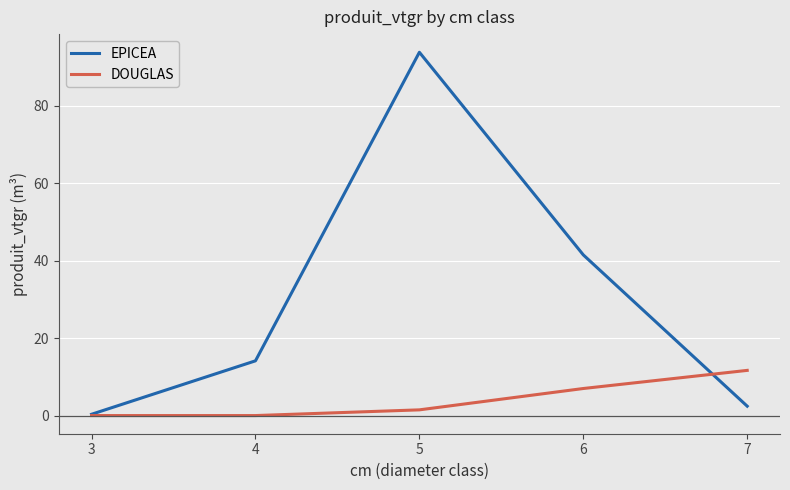

What is the average value of the DOUGLAS series?

4.0